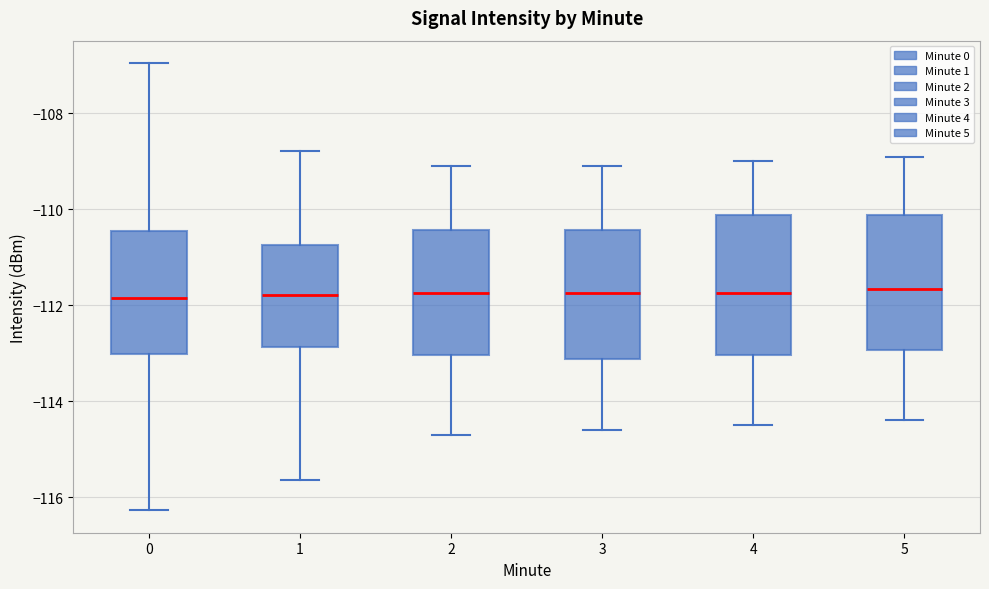

Reading left to right, transcribe this box plot: for each box, give where its median line is, the range the box spans, and where its two whiskers end, as read against the y-axis. The values are not printed on the chart, so give them approximately, as read against the axis.

0: median -111.8, box -113.0 to -110.4, whiskers -116.2 to -107.0
1: median -111.8, box -112.8 to -110.8, whiskers -115.6 to -108.8
2: median -111.8, box -113.0 to -110.4, whiskers -114.6 to -109.0
3: median -111.8, box -113.2 to -110.4, whiskers -114.6 to -109.0
4: median -111.8, box -113.0 to -110.2, whiskers -114.4 to -109.0
5: median -111.6, box -113.0 to -110.2, whiskers -114.4 to -108.8